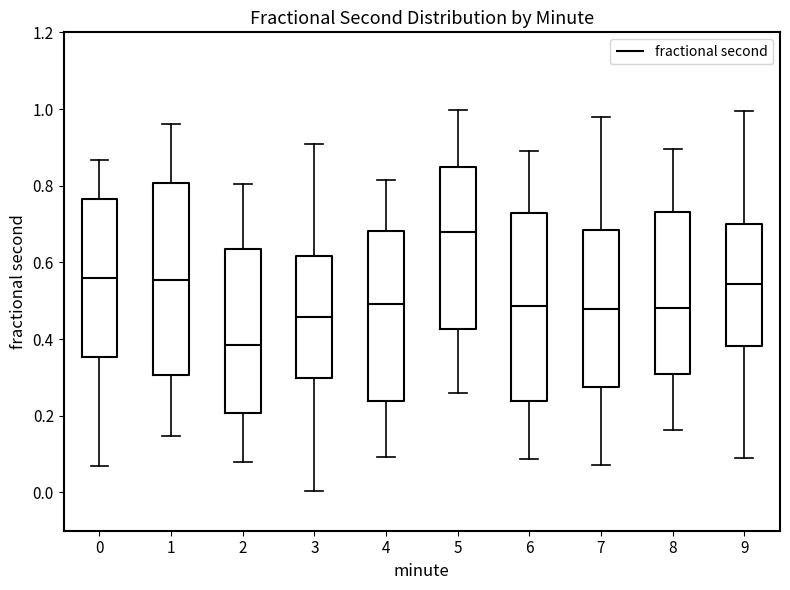

Reading left to right, read every box against the y-axis: the position of its median line, the range the box covers, and the ends of its whiskers. The values are not printed on the chart, so give them approximately, as read against the axis.

0: median 0.56, box 0.36 to 0.76, whiskers 0.06 to 0.86
1: median 0.56, box 0.30 to 0.80, whiskers 0.14 to 0.96
2: median 0.38, box 0.20 to 0.64, whiskers 0.08 to 0.80
3: median 0.46, box 0.30 to 0.62, whiskers 0.00 to 0.90
4: median 0.50, box 0.24 to 0.68, whiskers 0.10 to 0.82
5: median 0.68, box 0.42 to 0.84, whiskers 0.26 to 1.00
6: median 0.48, box 0.24 to 0.72, whiskers 0.08 to 0.88
7: median 0.48, box 0.28 to 0.68, whiskers 0.08 to 0.98
8: median 0.48, box 0.30 to 0.74, whiskers 0.16 to 0.90
9: median 0.54, box 0.38 to 0.70, whiskers 0.10 to 1.00